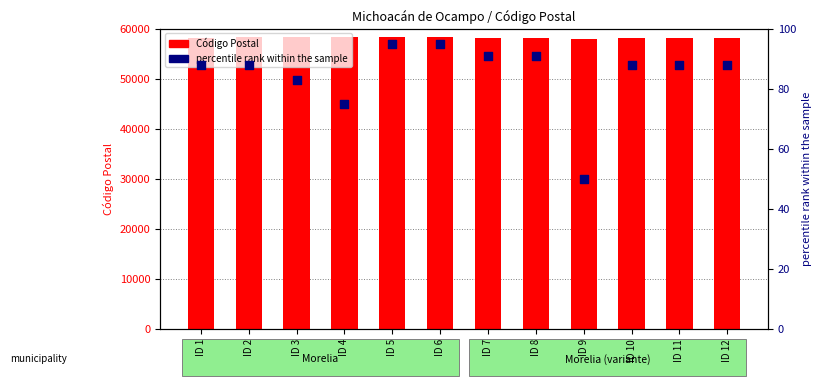

Which series has the largest total across all categories?

Código Postal